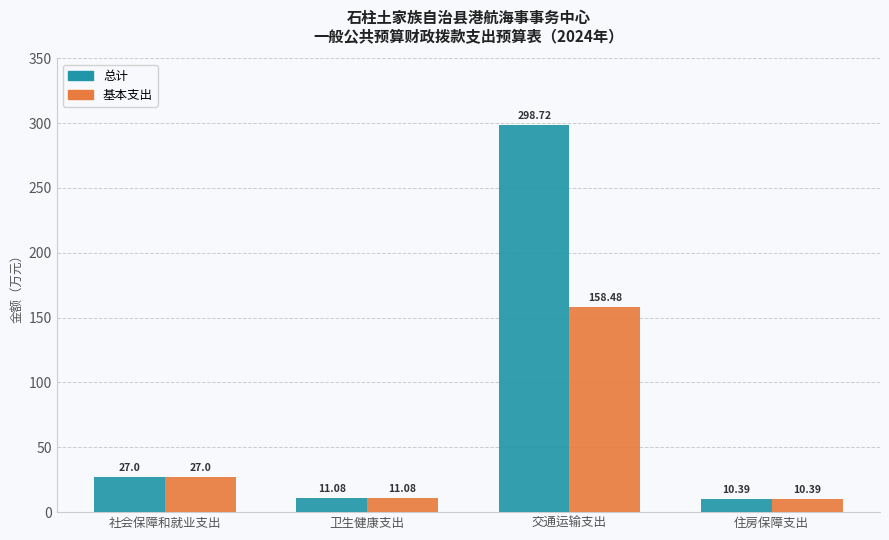

Reading right to left, extract all data points from this chart.

总计: 住房保障支出=10.4	交通运输支出=298.7	卫生健康支出=11.1	社会保障和就业支出=27.0
基本支出: 住房保障支出=10.4	交通运输支出=158.5	卫生健康支出=11.1	社会保障和就业支出=27.0